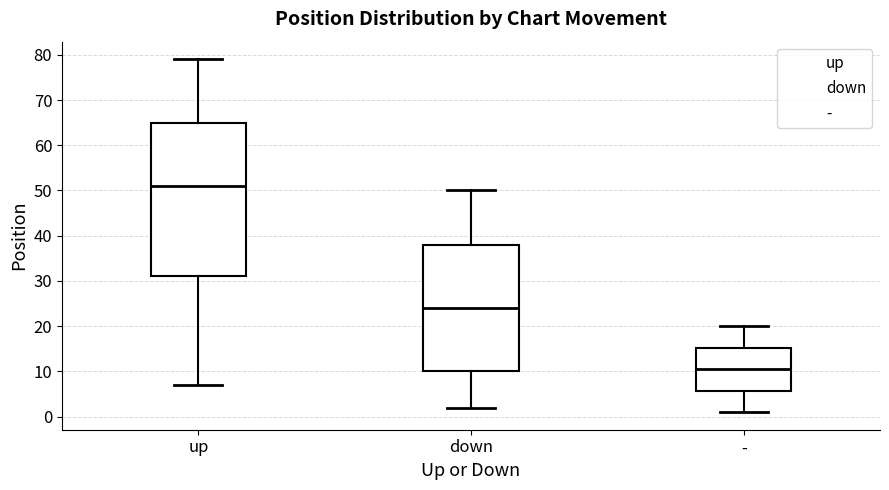

Which box has the lowest median line?

-